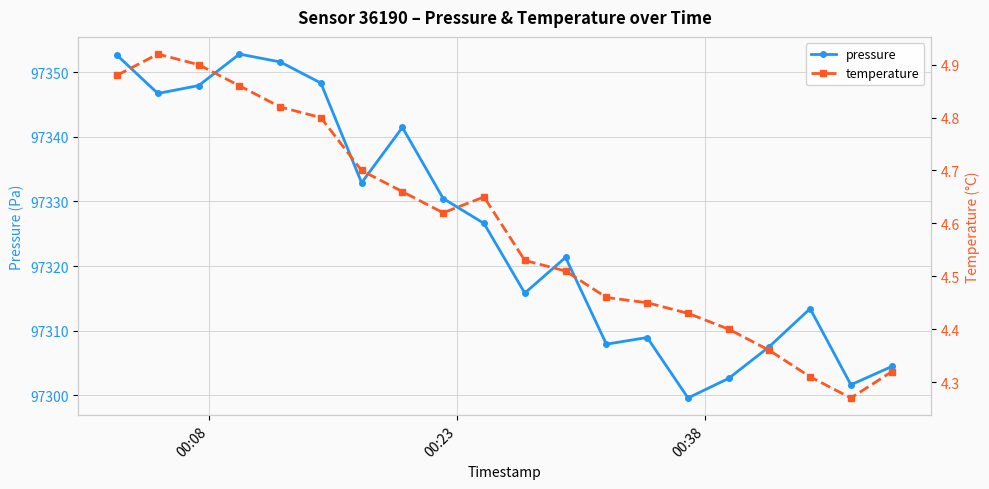

What is the value of the pressure point at the 9th from the left?

97330.4